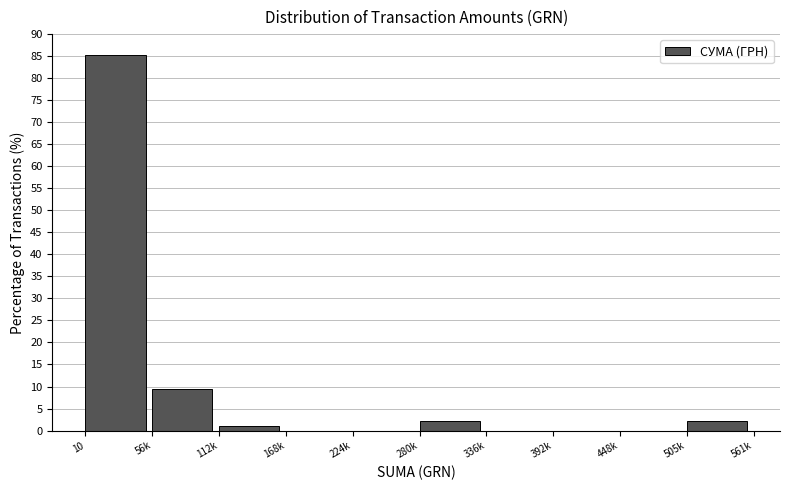

Reading left to right, what are all the values shown in this chart?

10=85.3	56k=9.5	112k=1.1	168k=0.0	224k=0.0	280k=2.1	336k=0.0	392k=0.0	448k=0.0	505k=2.1